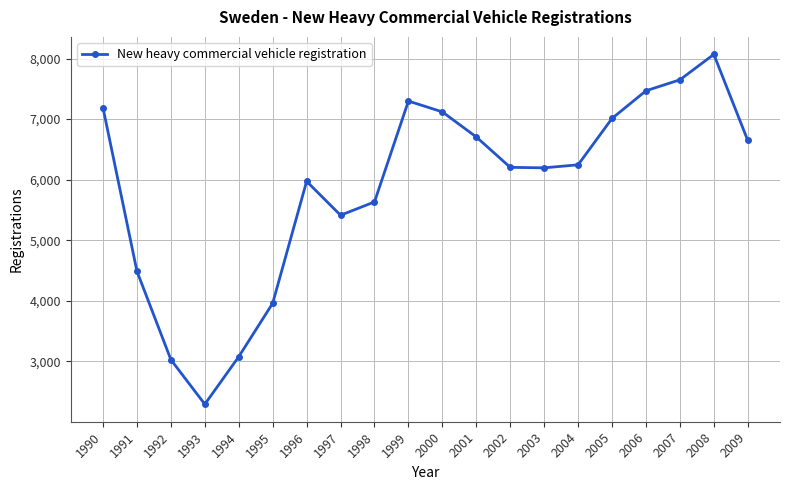

What is the smallest value displayed?

2290